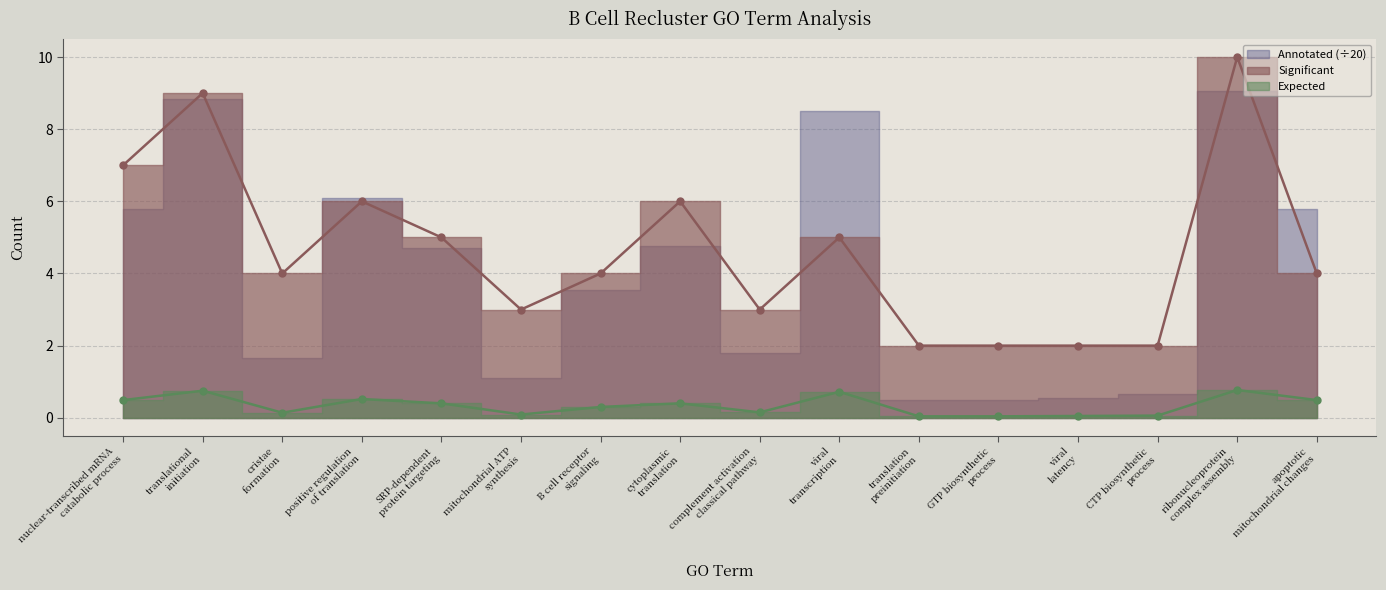

What position from the left is apoptotic
mitochondrial changes?

16